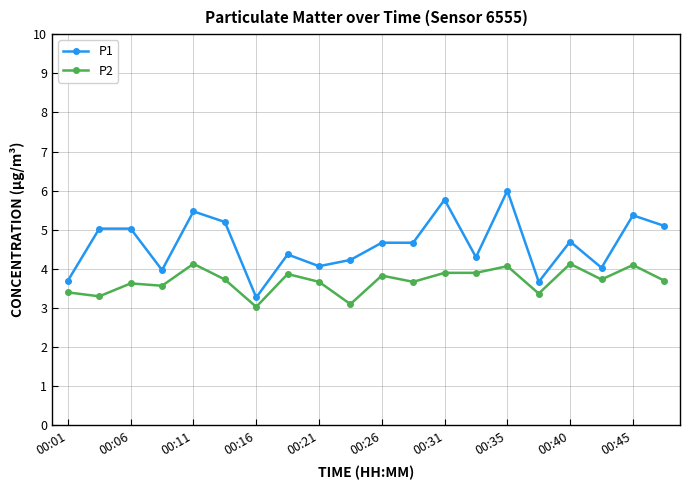

Reading left to right, extract all data points from this chart.

P1: 3.7	5.0	5.0	4.0	5.5	5.2	3.3	4.4	4.1	4.2	4.7	4.7	5.8	4.3	6.0	3.7	4.7	4.0	5.4	5.1
P2: 3.4	3.3	3.6	3.6	4.1	3.7	3.0	3.9	3.7	3.1	3.8	3.7	3.9	3.9	4.1	3.4	4.1	3.7	4.1	3.7